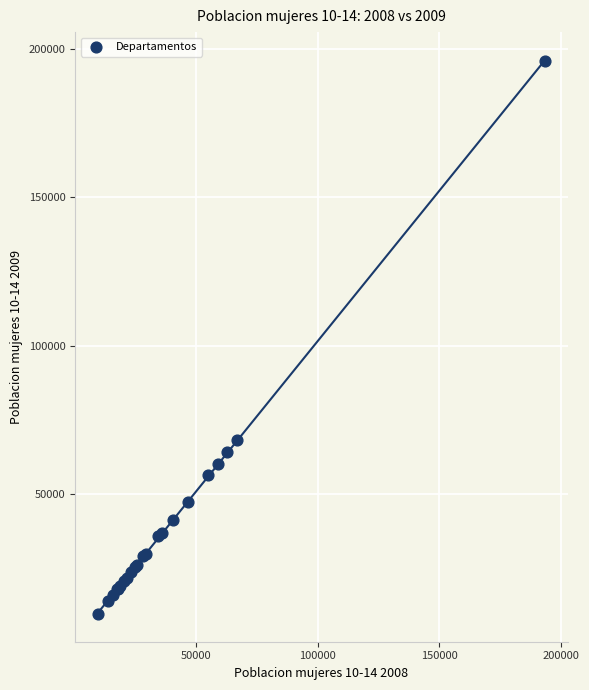

What Y value in the scatter plot is closest to 102779?

68175